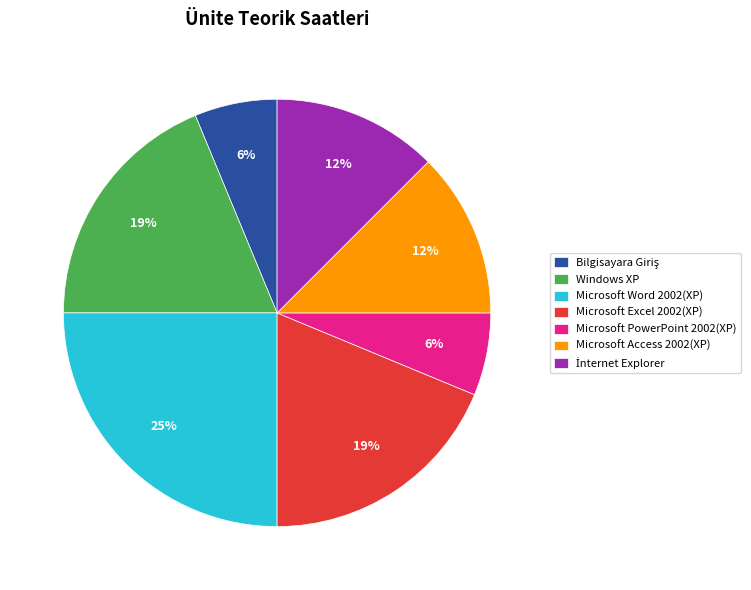

Which category has the biggest portion of the pie?

Microsoft Word 2002(XP)